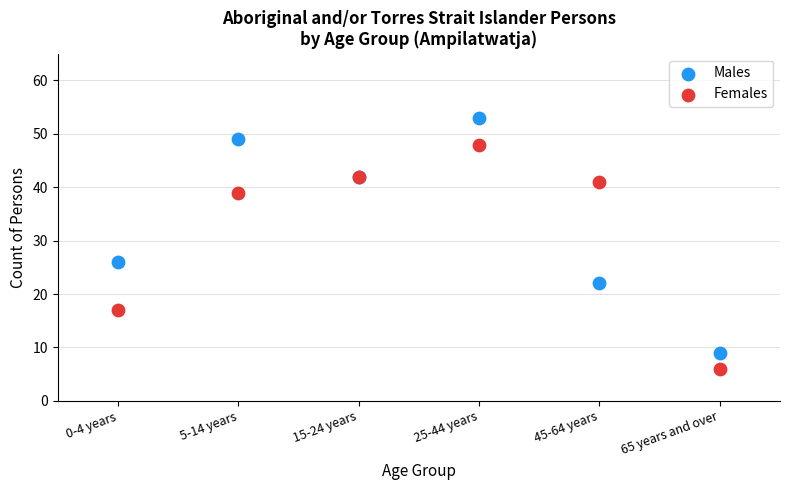

Which series has the largest Y range (max minus min)?

Males